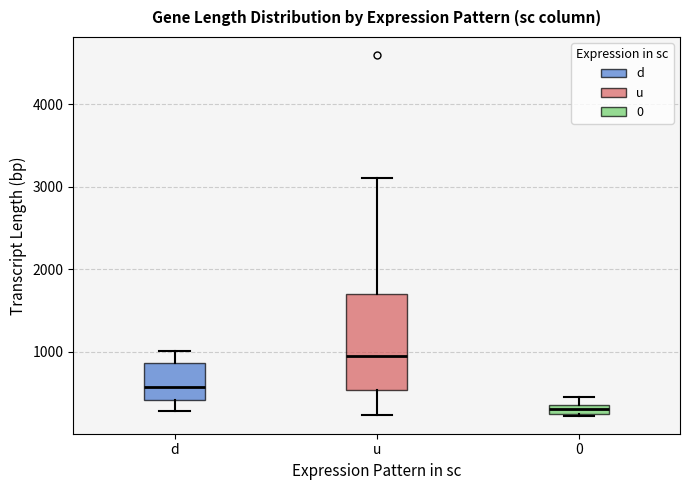

Which box's median line is the highest?

u